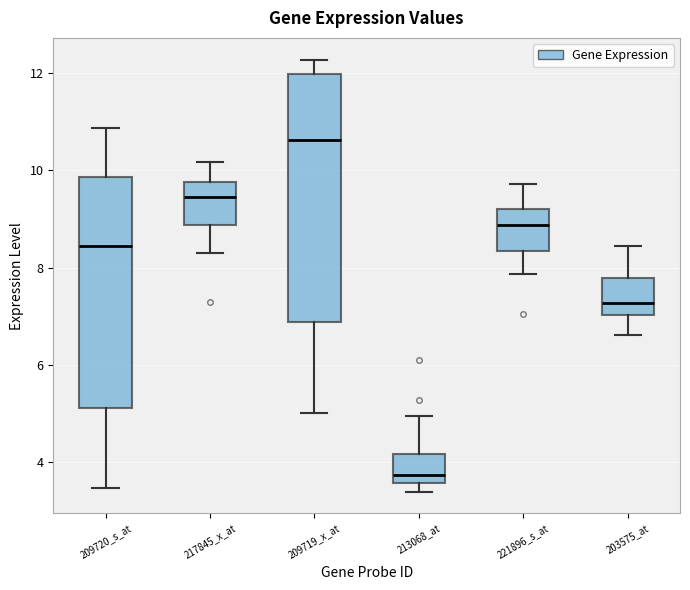

Reading left to right, transcribe this box plot: for each box, give where its median line is, the range the box spans, and where its two whiskers end, as read against the y-axis. The values are not printed on the chart, so give them approximately, as read against the axis.

209720_s_at: median 8.4, box 5.2 to 9.8, whiskers 3.4 to 10.8
217845_x_at: median 9.4, box 8.8 to 9.8, whiskers 8.2 to 10.2
209719_x_at: median 10.6, box 6.8 to 12.0, whiskers 5.0 to 12.2
213068_at: median 3.8, box 3.6 to 4.2, whiskers 3.4 to 5.0
221896_s_at: median 8.8, box 8.4 to 9.2, whiskers 7.8 to 9.8
203575_at: median 7.2, box 7.0 to 7.8, whiskers 6.6 to 8.4